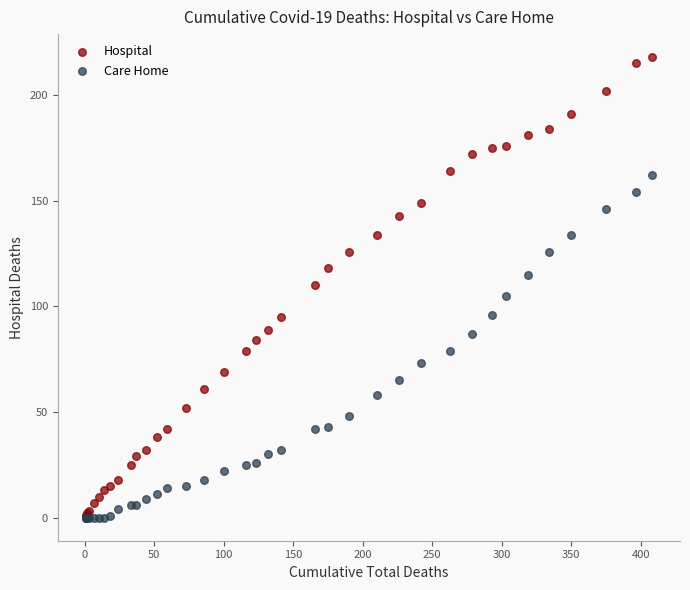

What are all the series names shown in the legend?

Hospital, Care Home